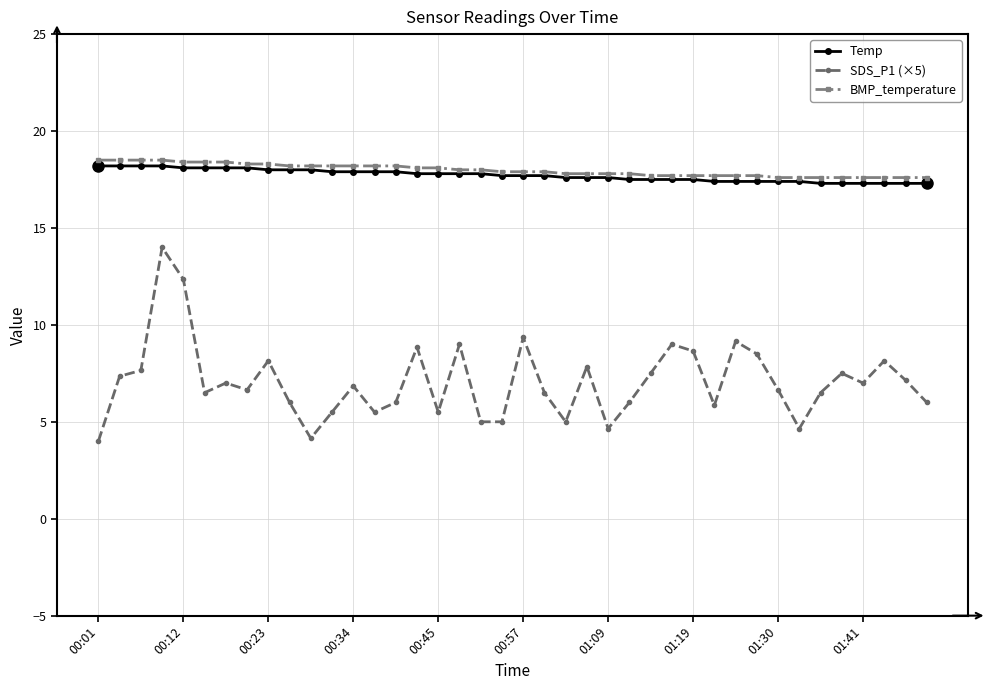

What is the value of the Temp point at the 5th from the left?

18.1